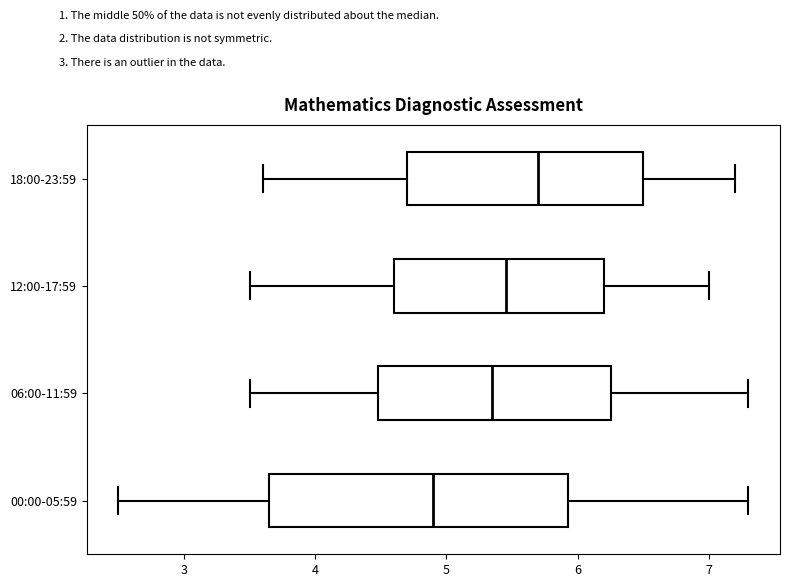

Comparing the boxes themselves (not the whiskers), which one is the widest?

00:00-05:59